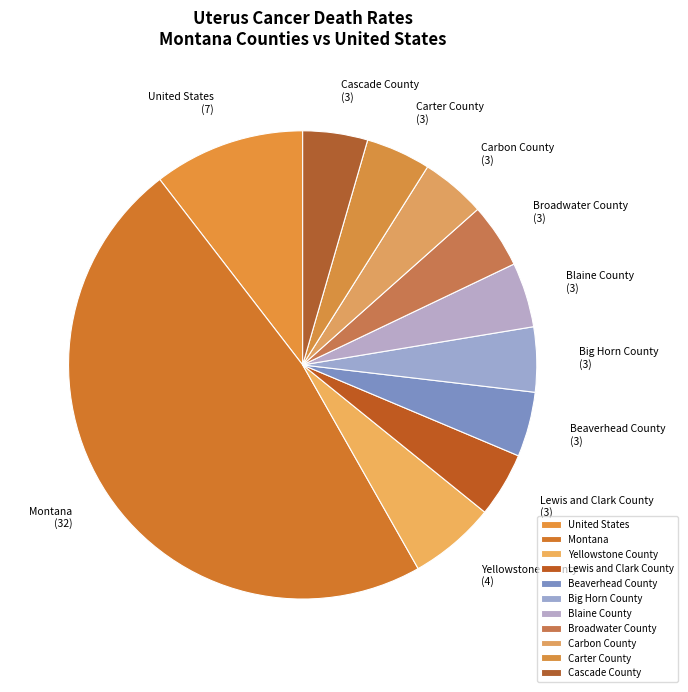

The Carter County slice represents 4% of the pie. True or false?

True